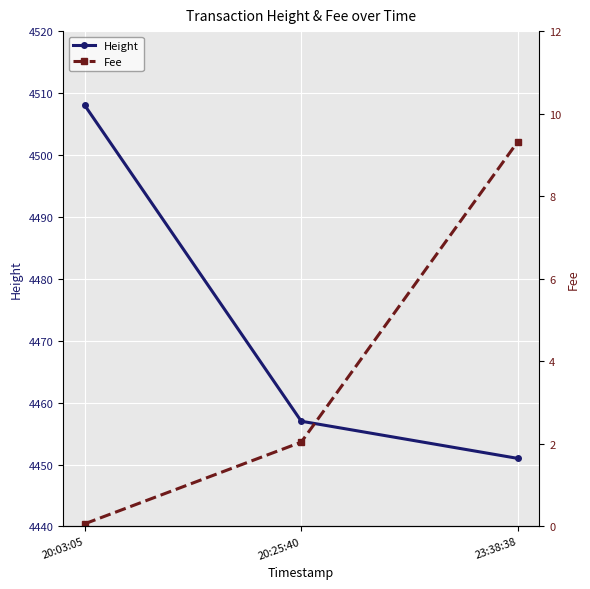

Between 20:03:05 and 20:25:40, which series saw the biggest shift?

Height